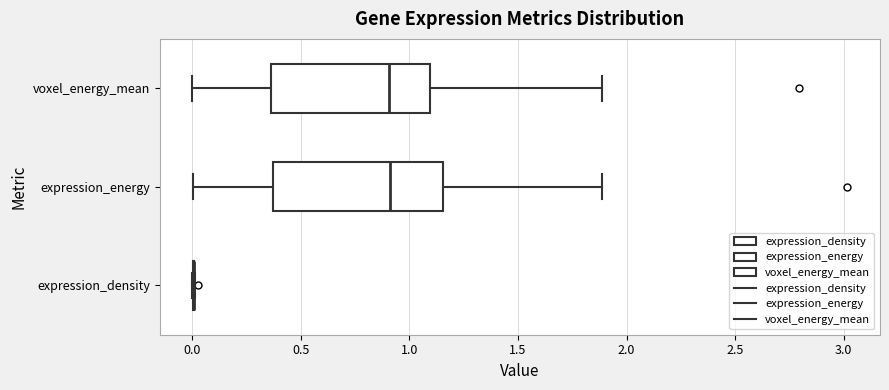

Which box is the widest, from its left edge to its right edge?

expression_energy